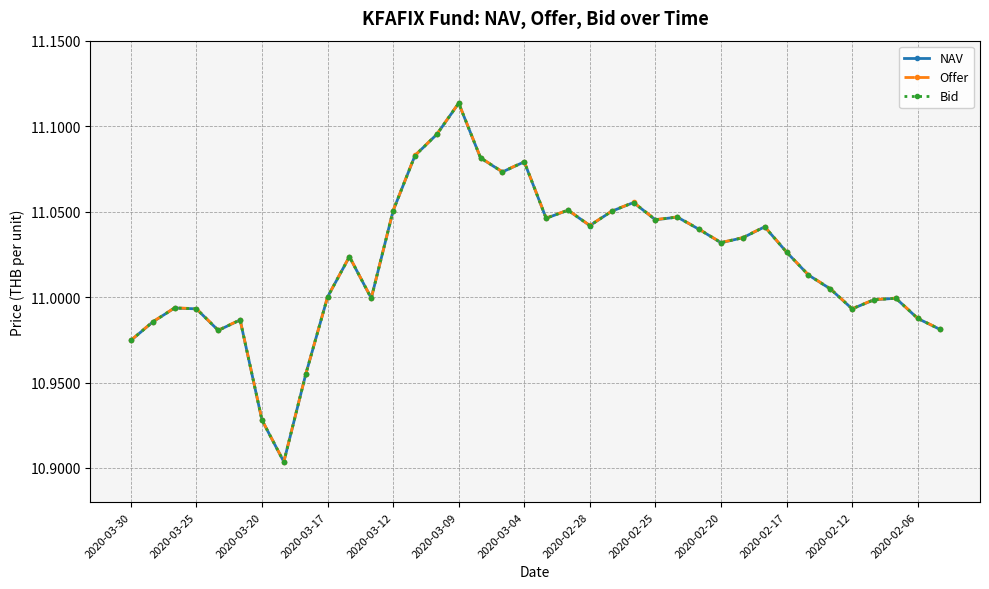

Is this an area chart (filled region under the line)?

No